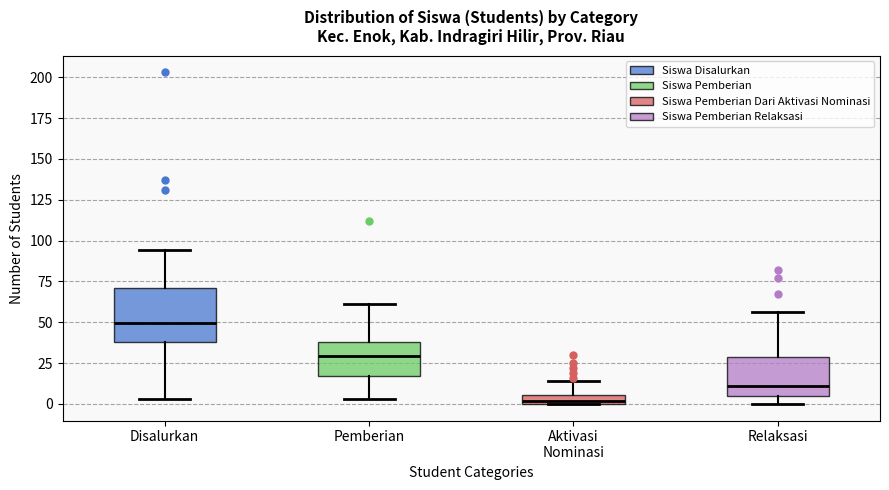

Comparing the boxes themselves (not the whiskers), which one is the tallest?

Disalurkan